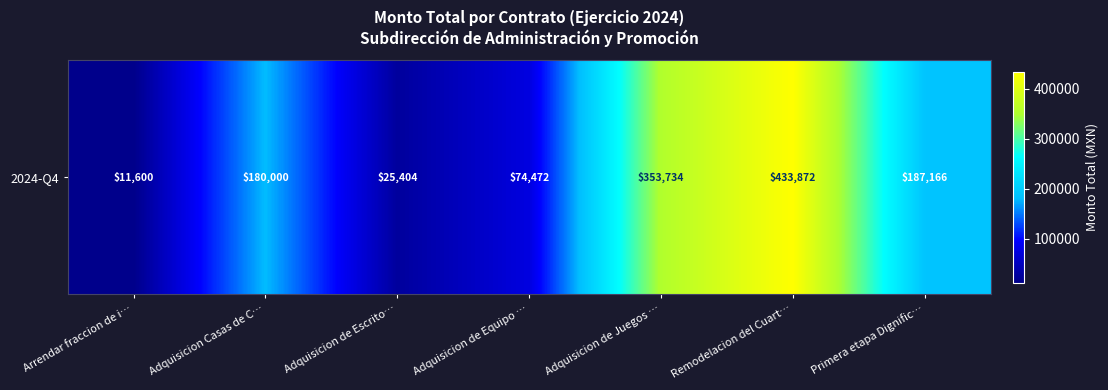

What is the change in value from Adquisicion de Juegos … to Remodelacion del Cuart…?

+80138.1